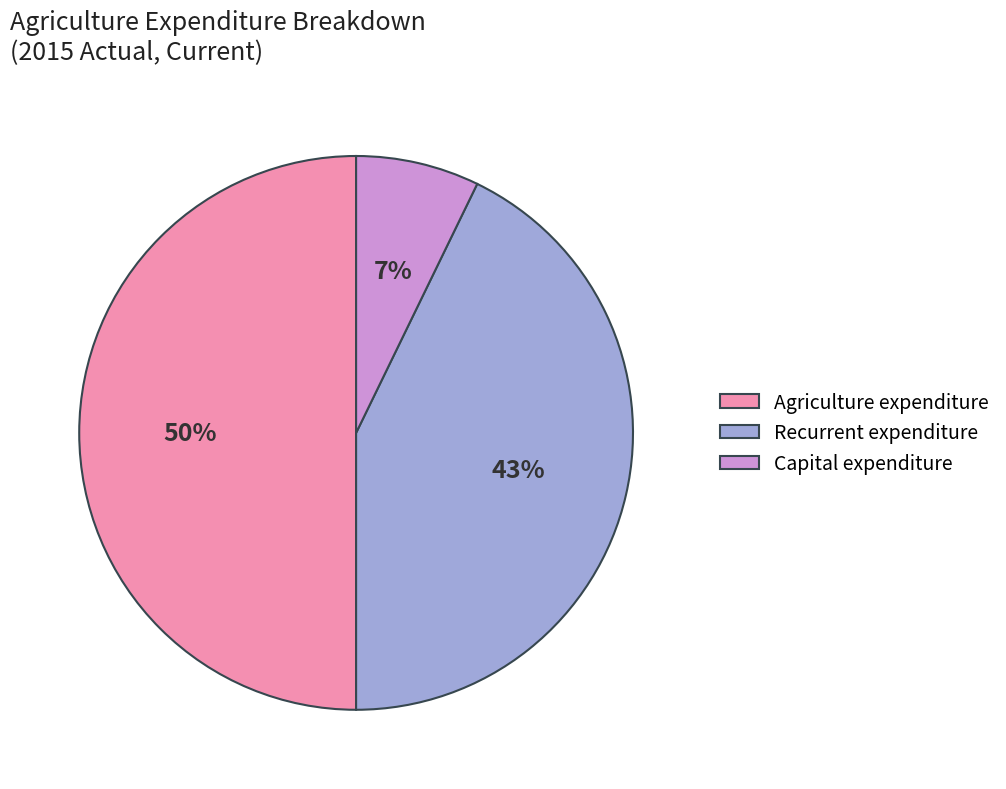

What is the ratio of the value at Capital expenditure to the value at Recurrent expenditure?

0.2